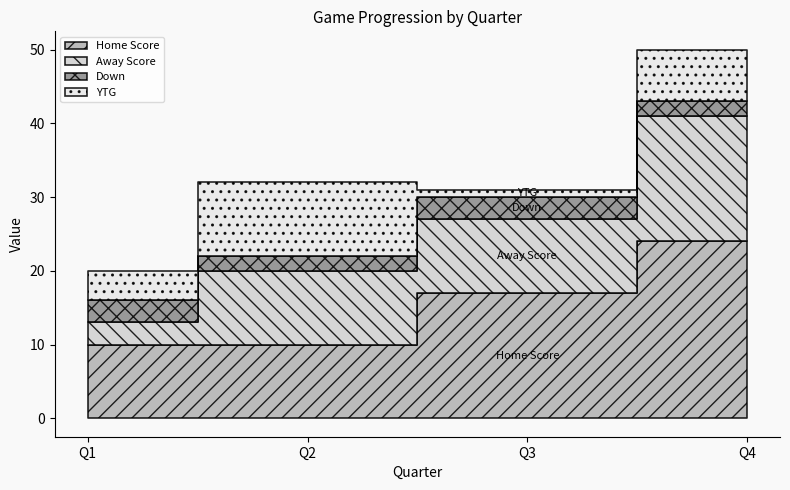

Is it true that Down equals 4 at 3?

False